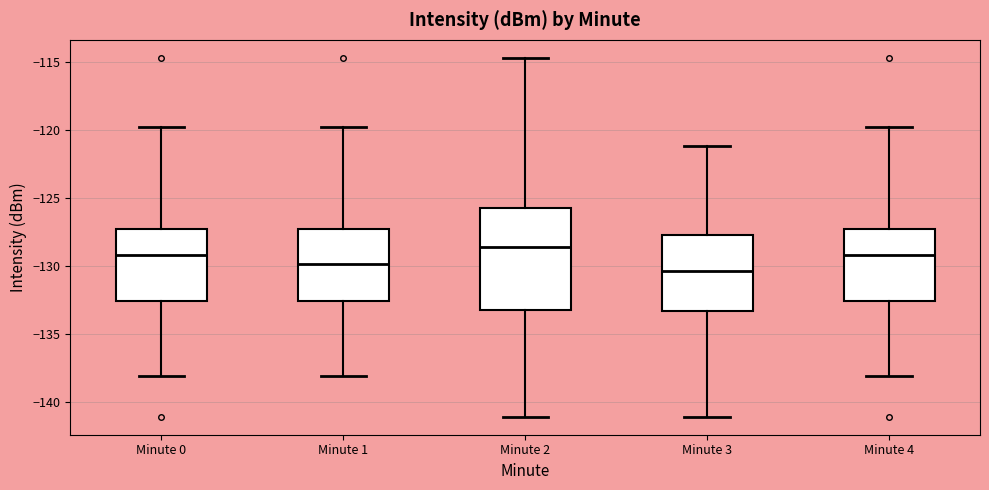

Reading left to right, read every box against the y-axis: the position of its median line, the range the box covers, and the ends of its whiskers. The values are not printed on the chart, so give them approximately, as read against the axis.

Minute 0: median -129.0, box -132.5 to -127.5, whiskers -138.0 to -120.0
Minute 1: median -130.0, box -132.5 to -127.5, whiskers -138.0 to -120.0
Minute 2: median -128.5, box -133.0 to -126.0, whiskers -141.0 to -114.5
Minute 3: median -130.5, box -133.5 to -127.5, whiskers -141.0 to -121.0
Minute 4: median -129.0, box -132.5 to -127.5, whiskers -138.0 to -120.0